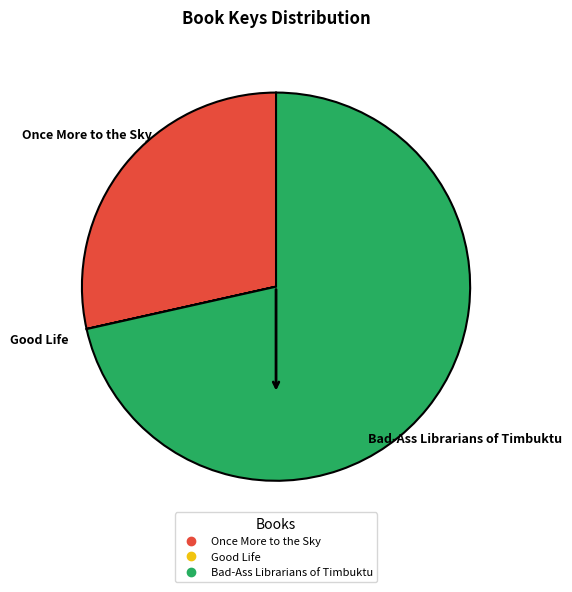

The Once More to the Sky slice represents 29% of the pie. True or false?

True